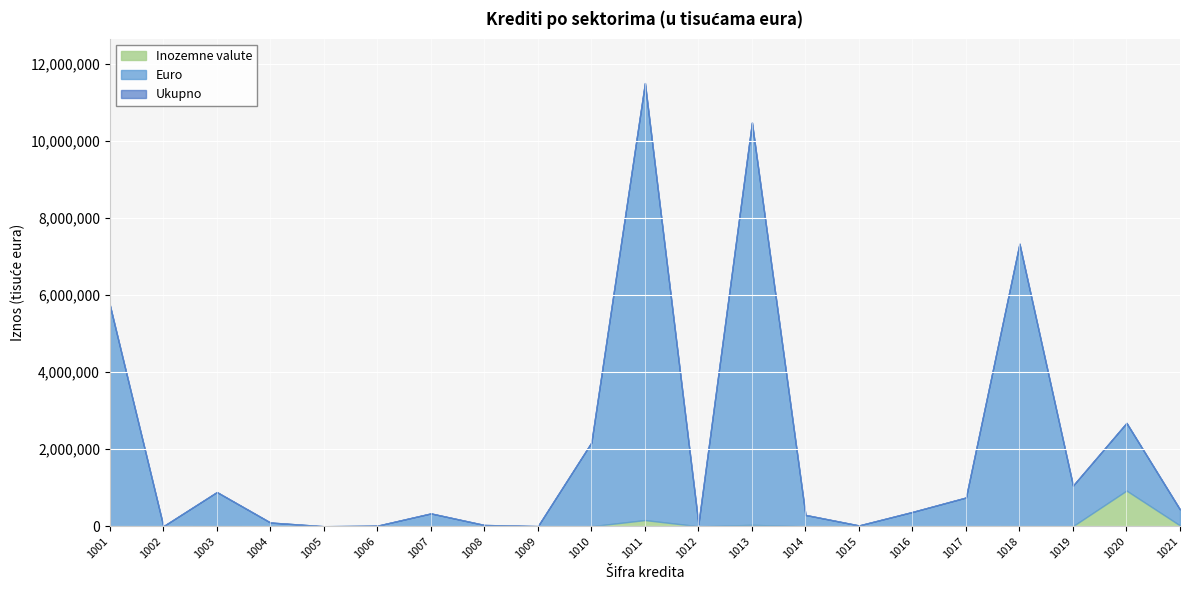

How many positive values does the Euro series have?

20